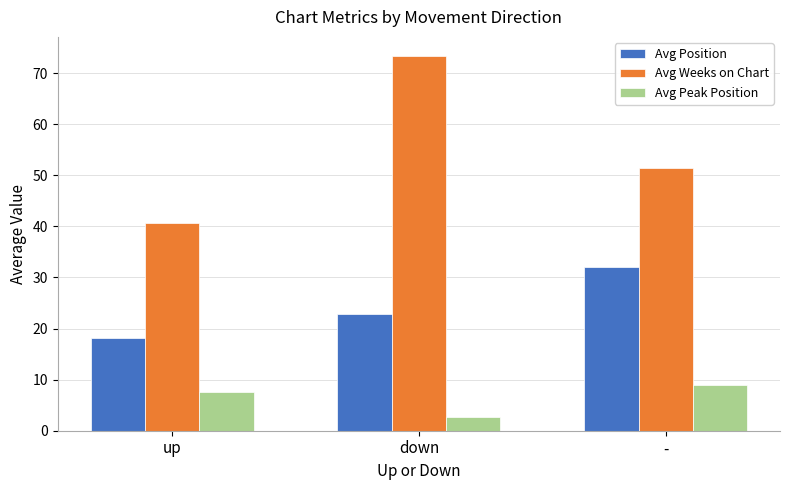

What is the value of the Avg Position bar at the 2nd from the left?

22.9